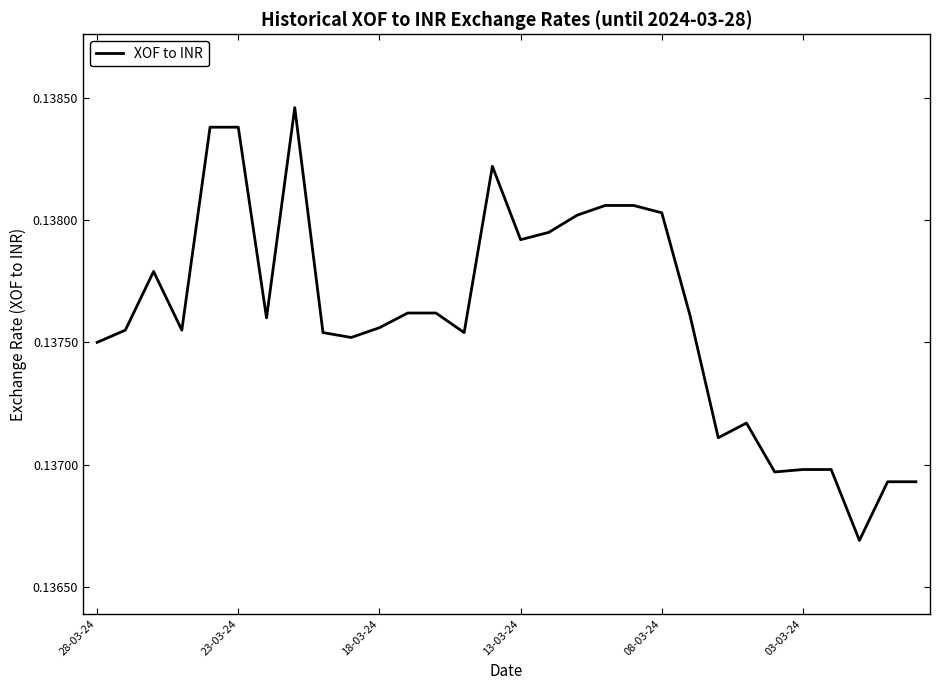

Does the chart have visible grid lines?

No